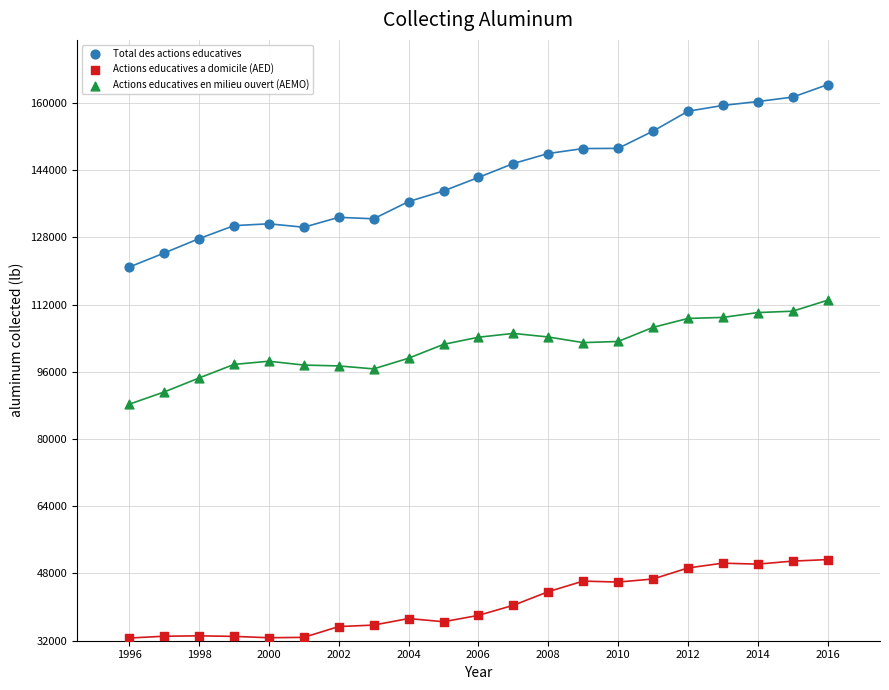

Which series has the widest spread of Y values?

Total des actions educatives